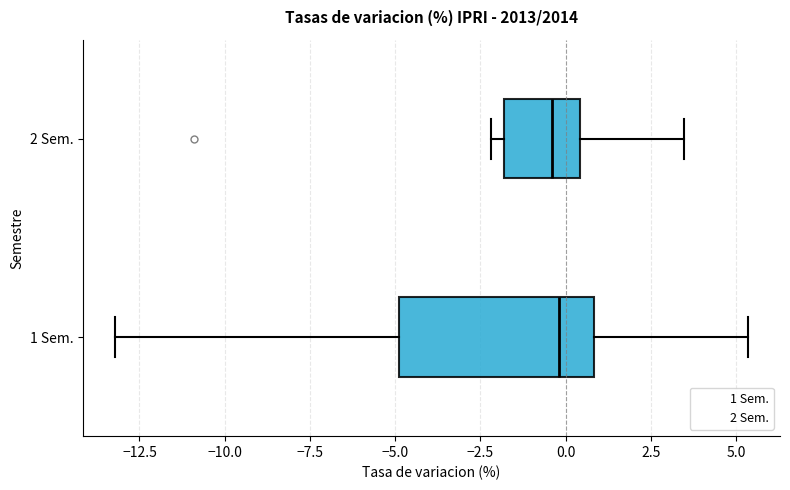

Where does the right whisker of the box for 2 Sem. end on the x-axis? The values are not printed on the chart, so give them approximately, as read against the axis.

3.5